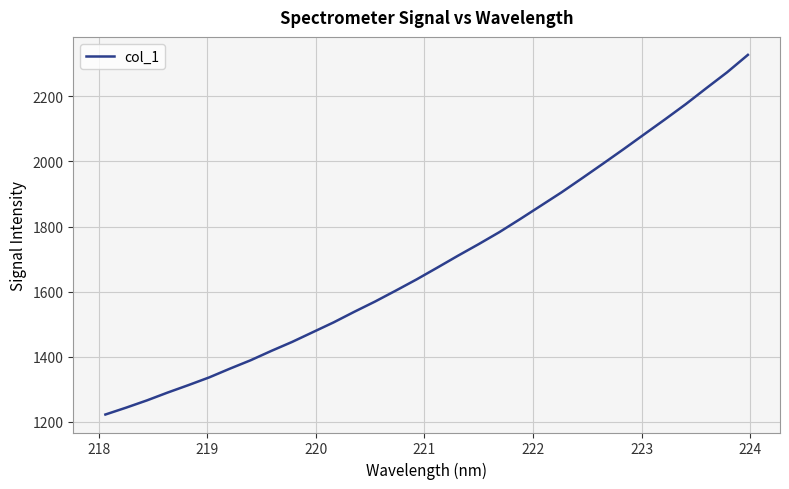

What is the greatest value displayed?

2327.8